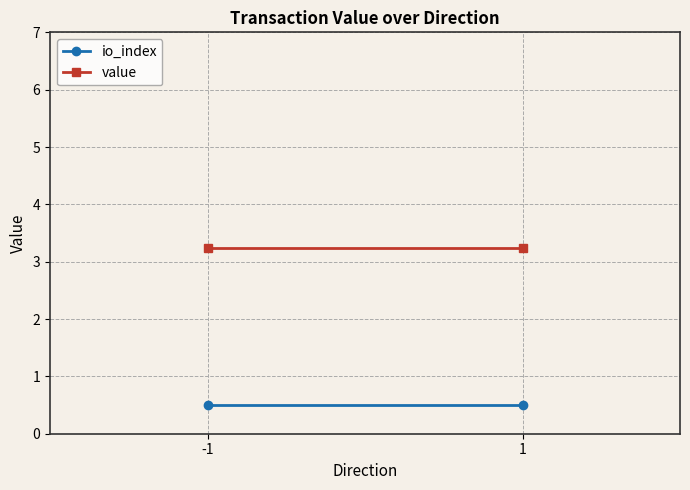

Which series has the widest spread of values?

io_index